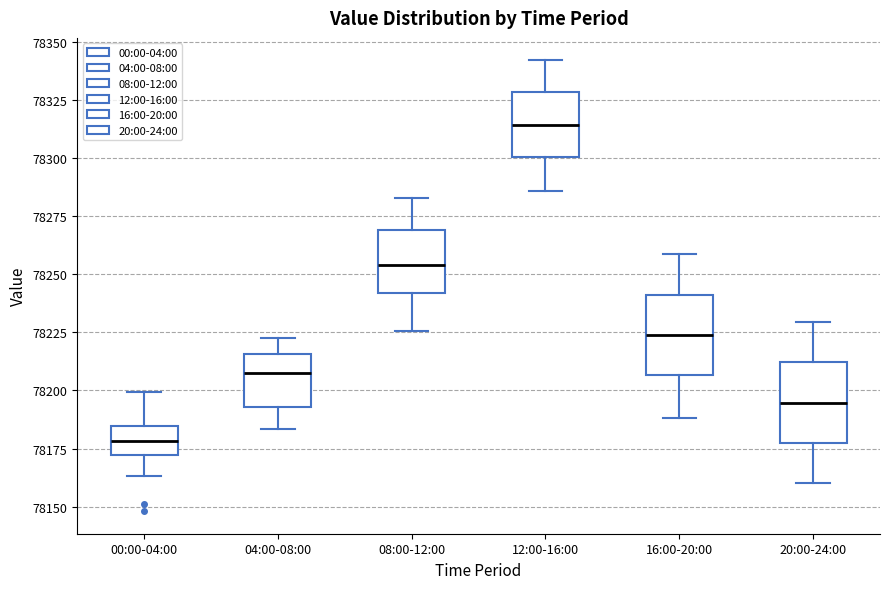

Which box's median line is the highest?

12:00-16:00